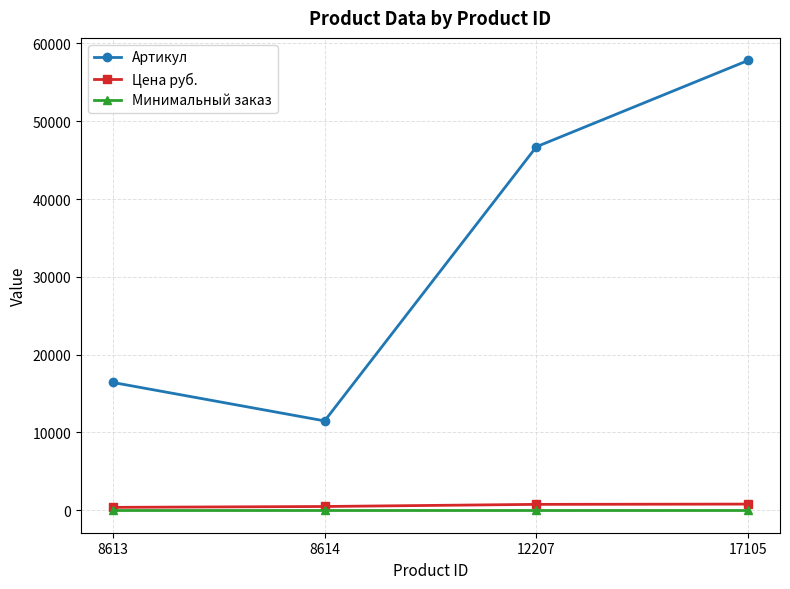

What is the spread (max minus min) of values at 12207?

46723